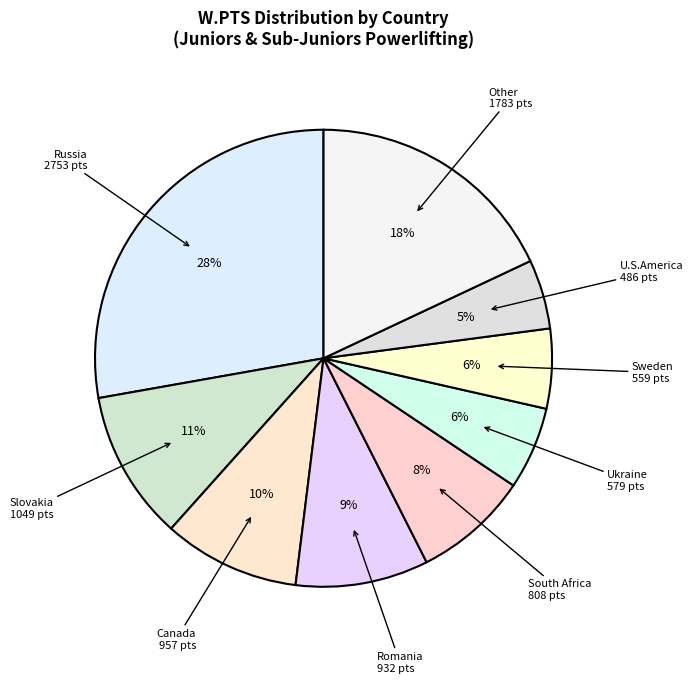

Which has a higher value, Ukraine or Romania?

Romania